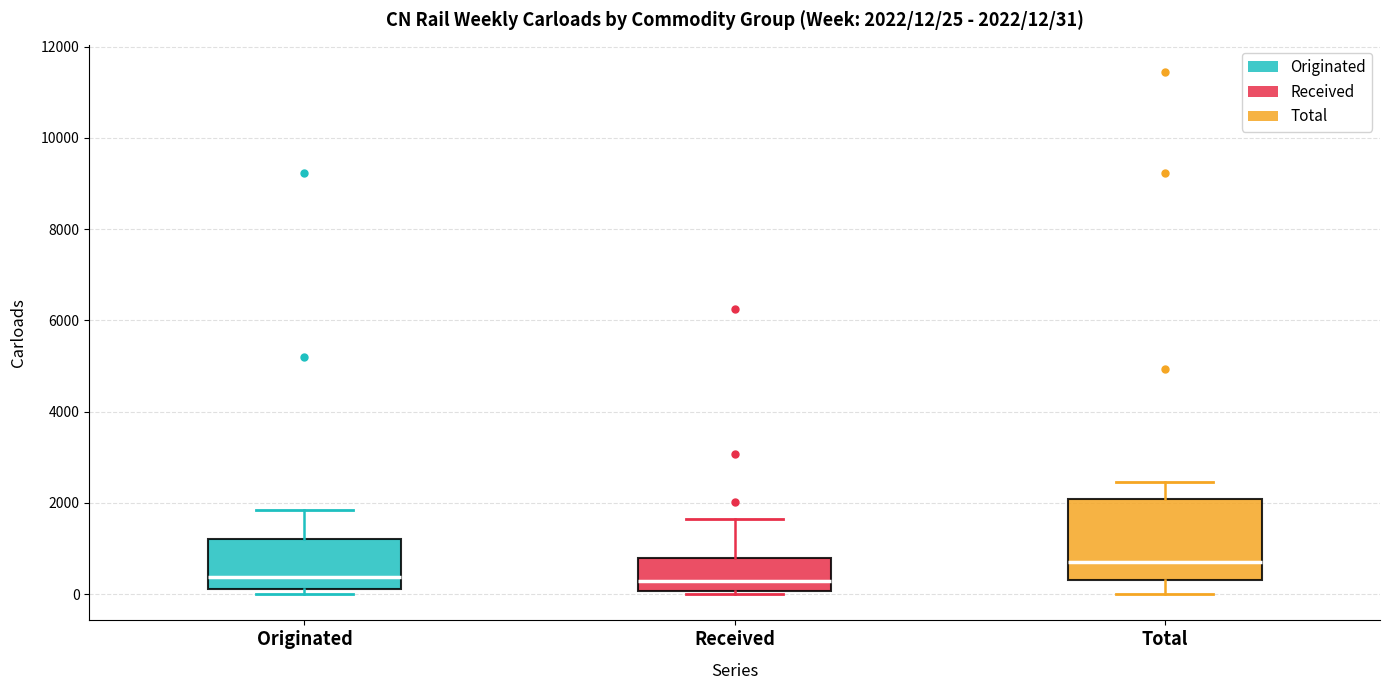

Which box is the tallest, from its lower edge to its upper edge?

Total